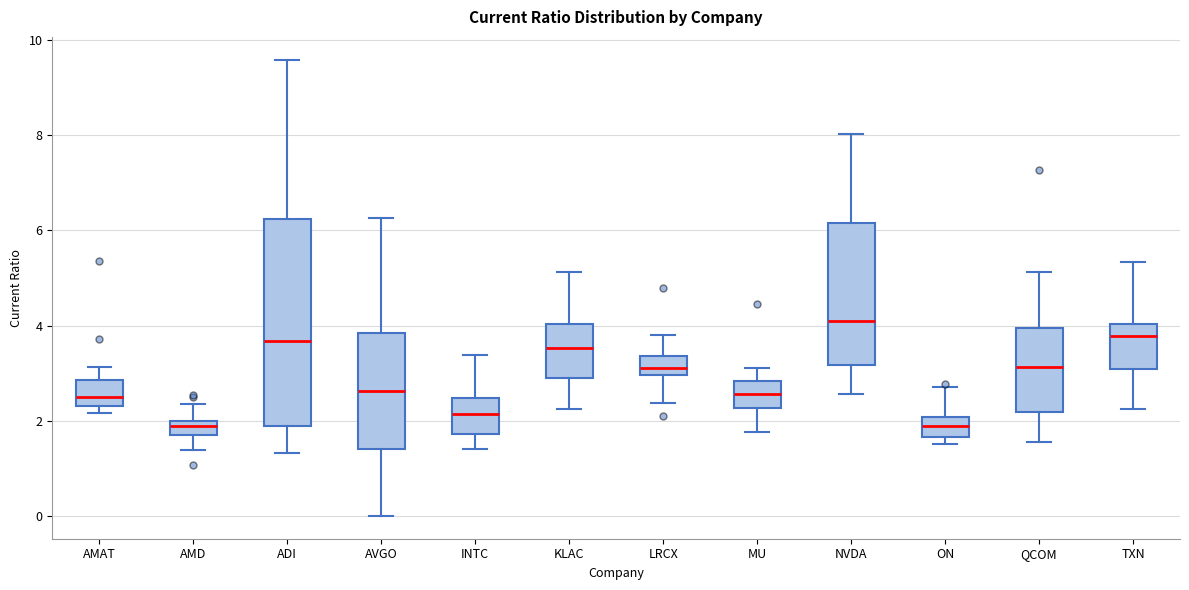

Where is the lower edge of the box for NVDA on the y-axis? The values are not printed on the chart, so give them approximately, as read against the axis.

3.2